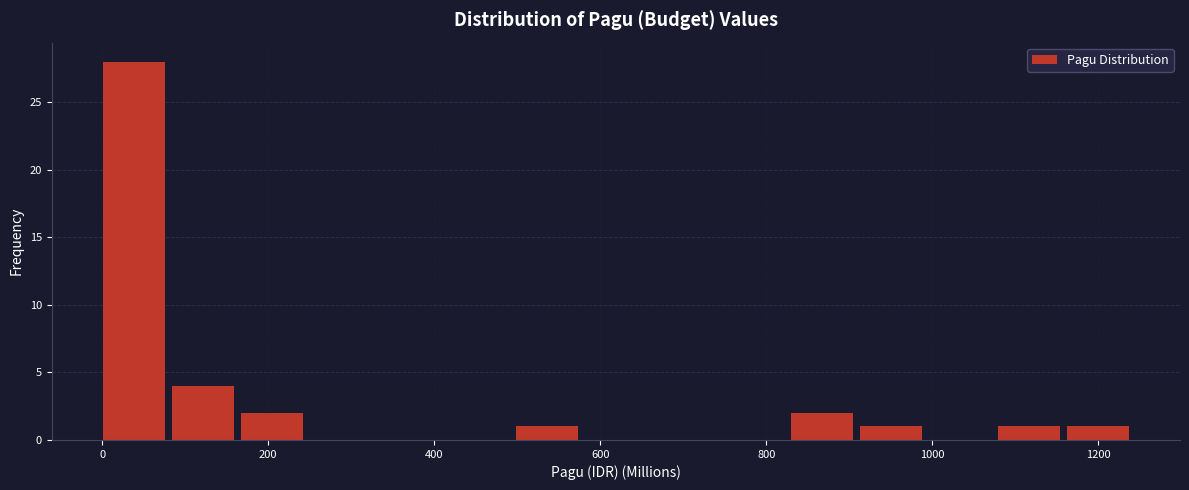

Reading left to right, transcribe this chart: for each bar, give the range it covers on the x-axis and its height. Neither the bar edges nor the heights are printed on the chart, so give them approximately, as read against the axes.

0 to 80: 28
80 to 160: 4
160 to 240: 2
240 to 340: 0
340 to 420: 0
420 to 500: 0
500 to 580: 1
580 to 660: 0
660 to 740: 0
740 to 840: 0
840 to 920: 2
920 to 1000: 1
1000 to 1080: 0
1080 to 1160: 1
1160 to 1240: 1